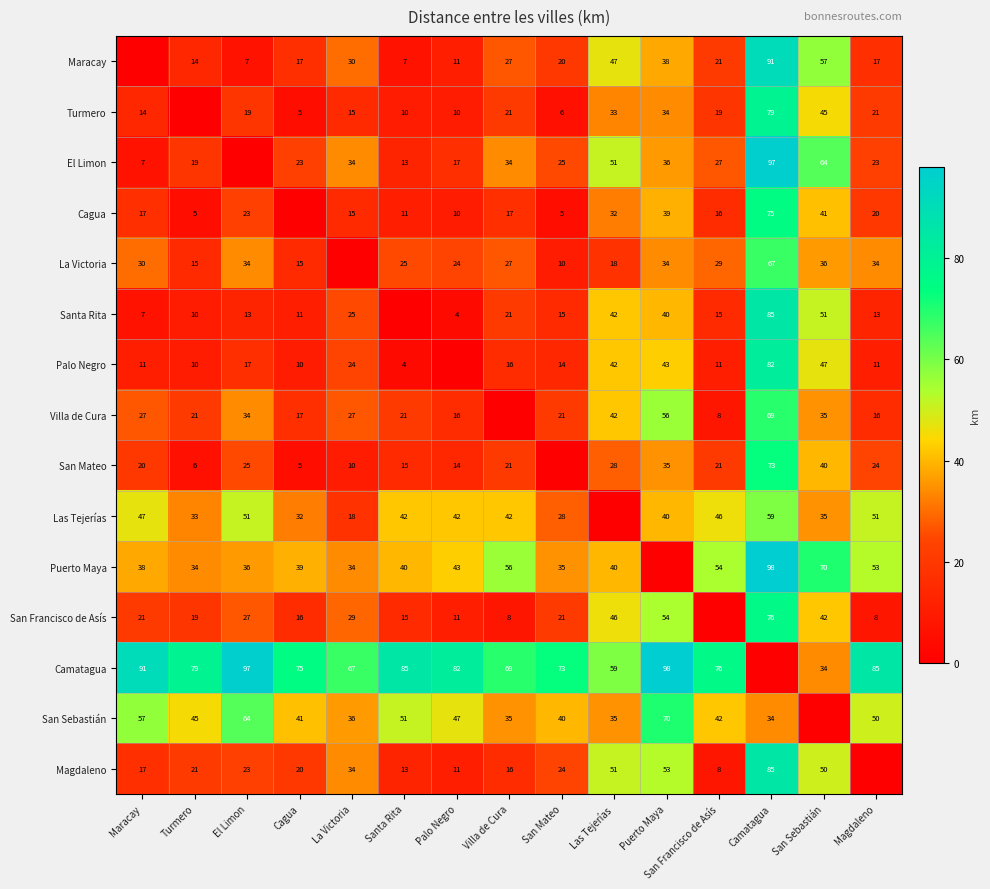

Is the value of Maracay at Magdaleno greater than the value of La Victoria at San Sebastián?

No